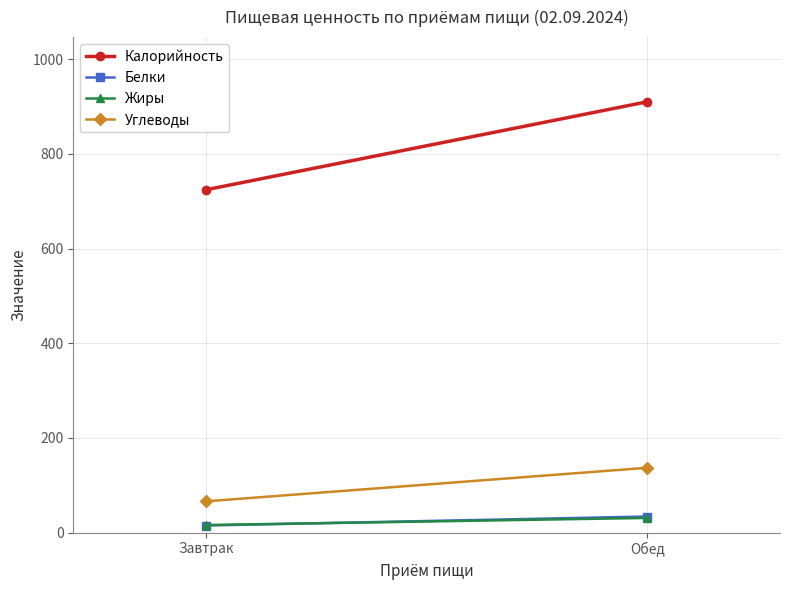

Reading left to right, transcribe all the data shown in this chart.

Калорийность: 724	910
Белки: 15	34
Жиры: 16	31
Углеводы: 66	137